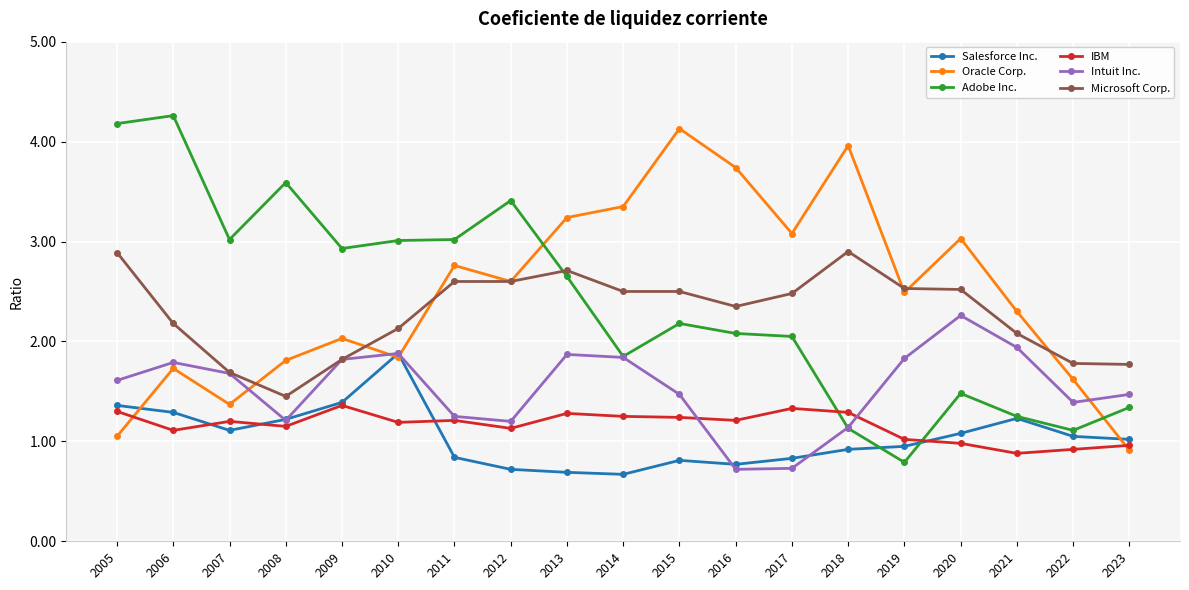

Rank the series by their maximum value, from highest to lowest.

Adobe Inc., Oracle Corp., Microsoft Corp., Intuit Inc., Salesforce Inc., IBM